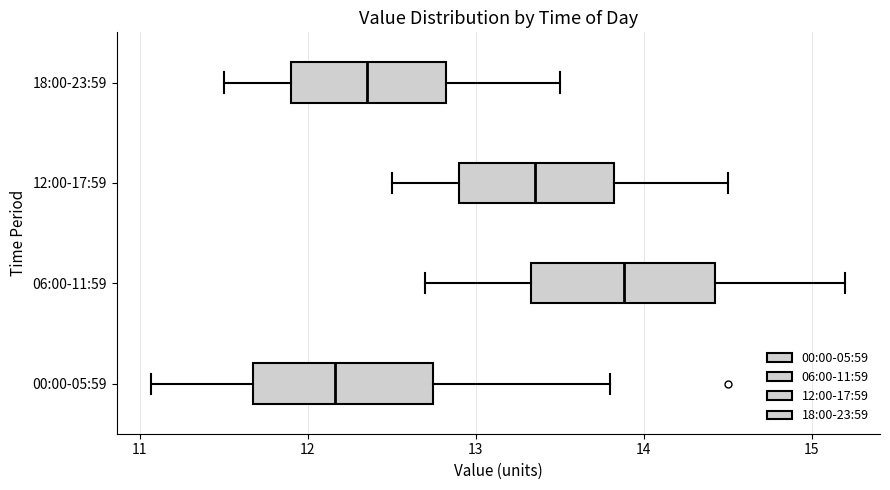

Reading bottom to top, transcribe this box plot: for each box, give where its median line is, the range the box spans, and where its two whiskers end, as read against the x-axis. The values are not printed on the chart, so give them approximately, as read against the axis.

00:00-05:59: median 12.2, box 11.7 to 12.7, whiskers 11.1 to 13.8
06:00-11:59: median 13.9, box 13.3 to 14.4, whiskers 12.7 to 15.2
12:00-17:59: median 13.4, box 12.9 to 13.8, whiskers 12.5 to 14.5
18:00-23:59: median 12.4, box 11.9 to 12.8, whiskers 11.5 to 13.5